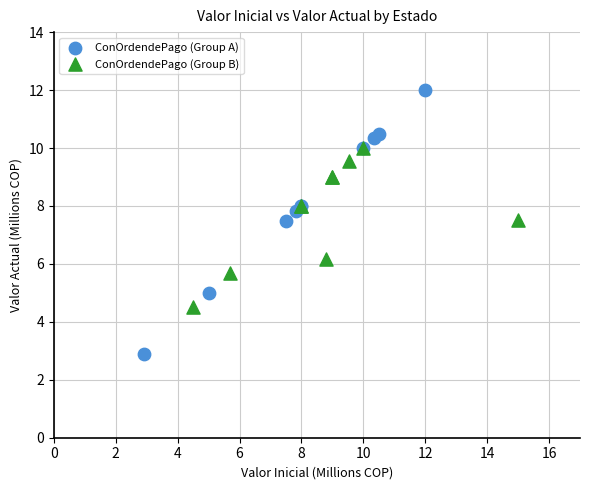

Which series has the largest Y range (max minus min)?

ConOrdendePago (Group A)